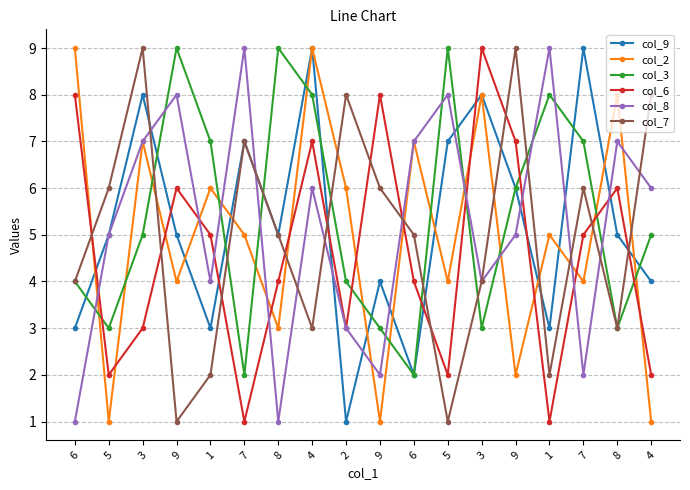

Count the number of data series in this chart.

6